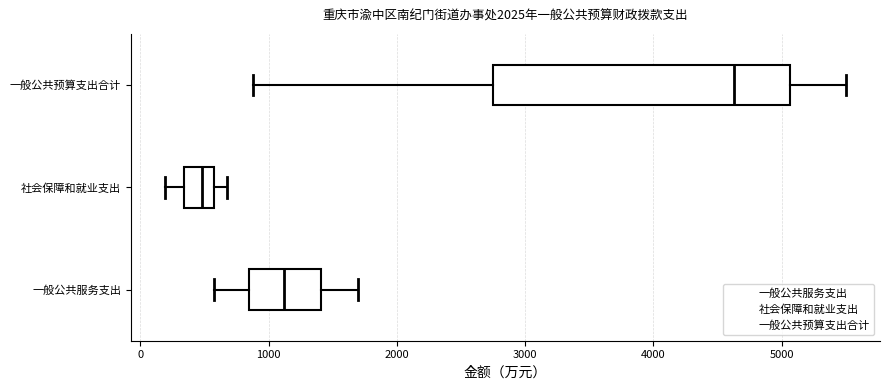

Reading bottom to top, transcribe this box plot: for each box, give where its median line is, the range the box spans, and where its two whiskers end, as read against the x-axis. The values are not printed on the chart, so give them approximately, as read against the axis.

一般公共服务支出: median 1100, box 800 to 1400, whiskers 600 to 1700
社会保障和就业支出: median 500, box 300 to 600, whiskers 200 to 700
一般公共预算支出合计: median 4600, box 2800 to 5100, whiskers 900 to 5500